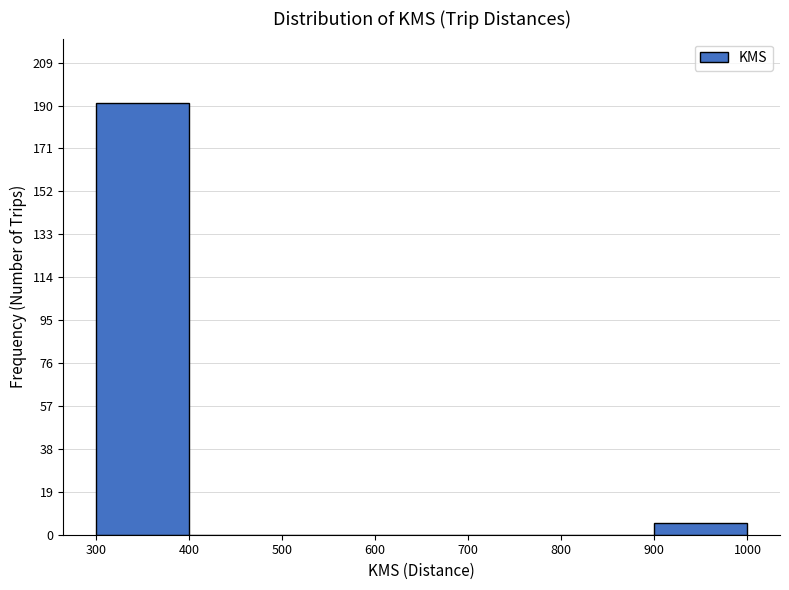

Over which range of the x-axis is the bar tallest?

300 to 400